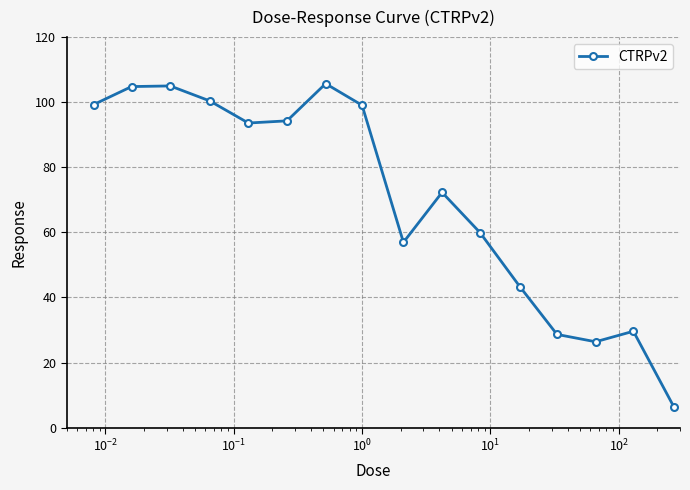

How many interior local peaks (higher than both neighbors) does the data have?

4